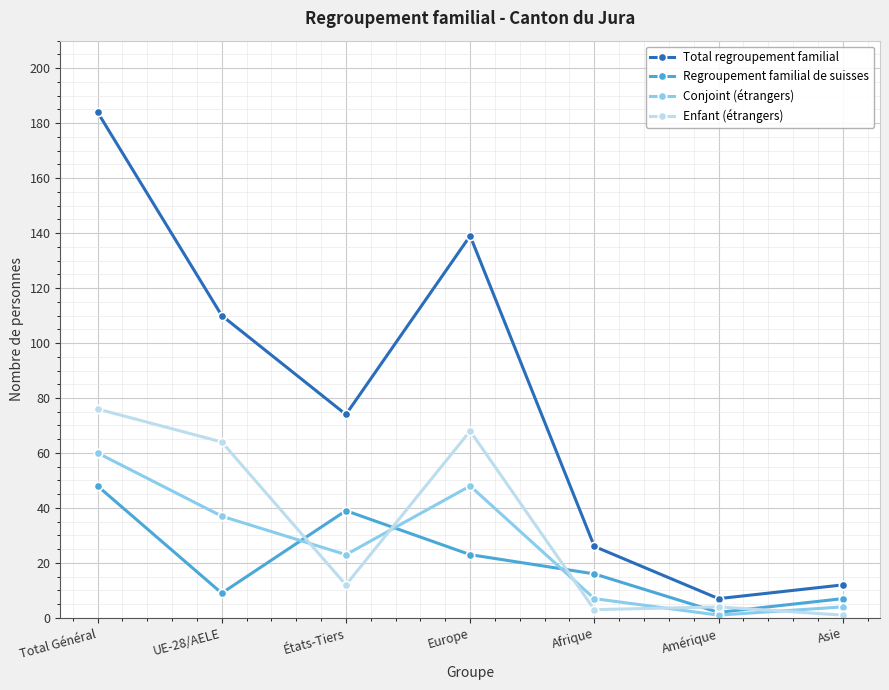

Which category has the lowest value in the Total regroupement familial series?

Amérique